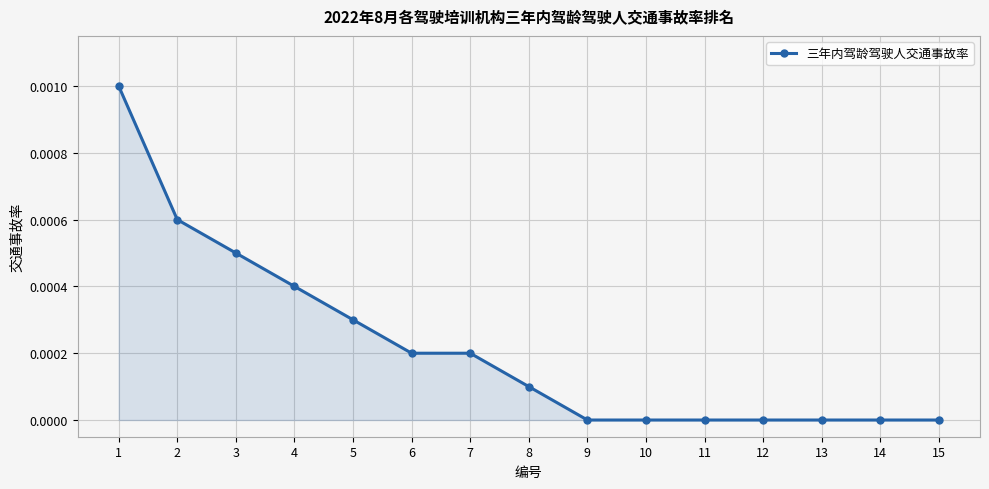

Is it true that the value at 4 is 0.0?

True